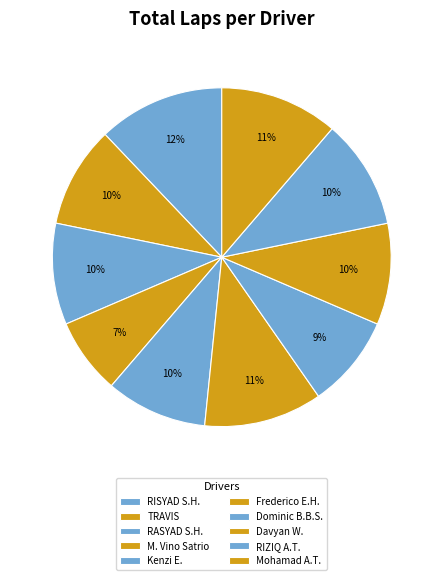

Rank the categories by value from highest to lowest.

RISYAD SAMMY HILABI, Frederico Evander Hariono, Mohamad Altaf Thalib, RIZIQ ABIZHAR THALIB, TRAVIS, RASYAD SAMMY HILABI, Kenzi Erizananda, Davyan Widyaztama, Dominic Brayden Benedict Setiawan, Michael Vino Satrio